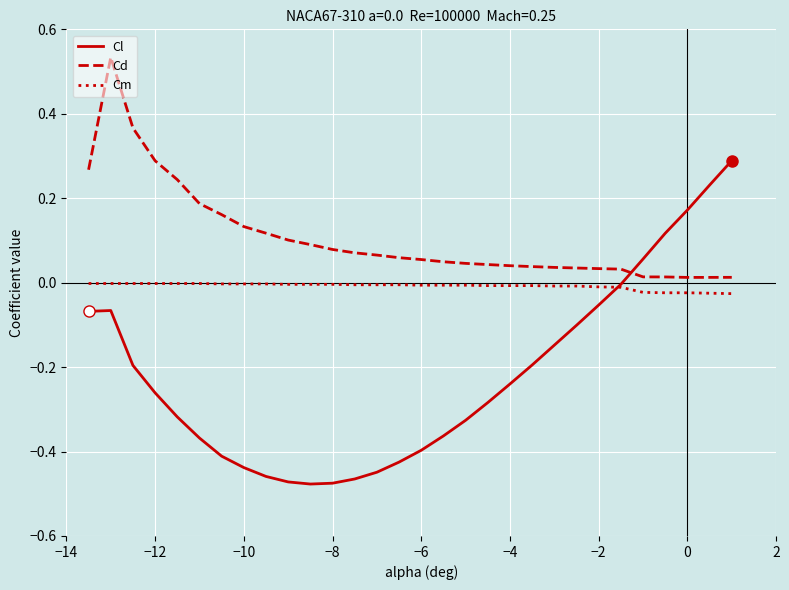

Which series has the widest spread of values?

Cl